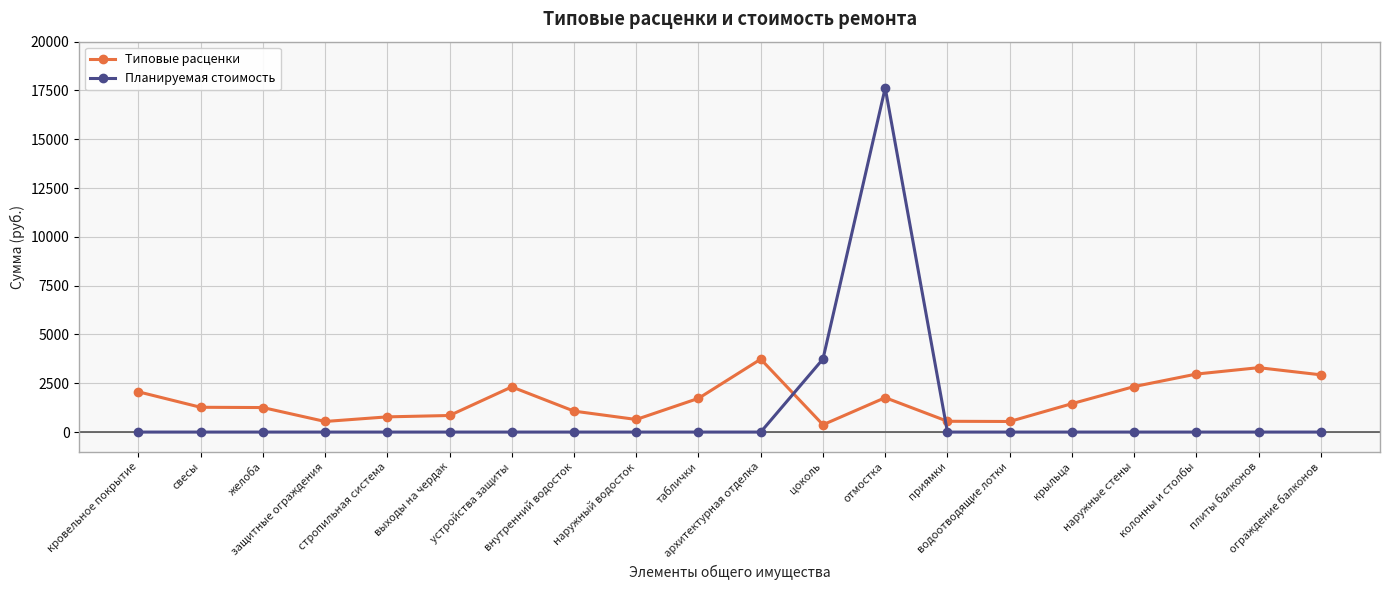

Is the value of Типовые расценки at наружный водосток greater than the value of Планируемая стоимость at колонны и столбы?

Yes